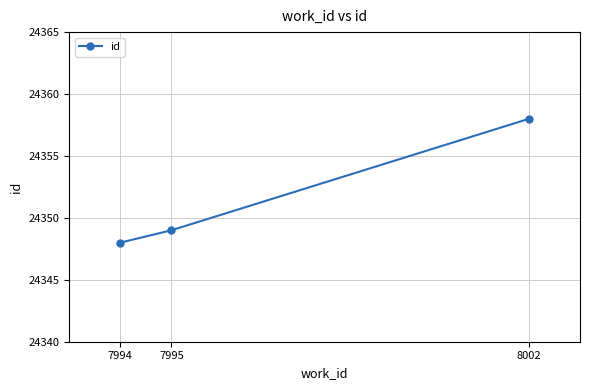

What is the value of the 3rd point from the left?

24358